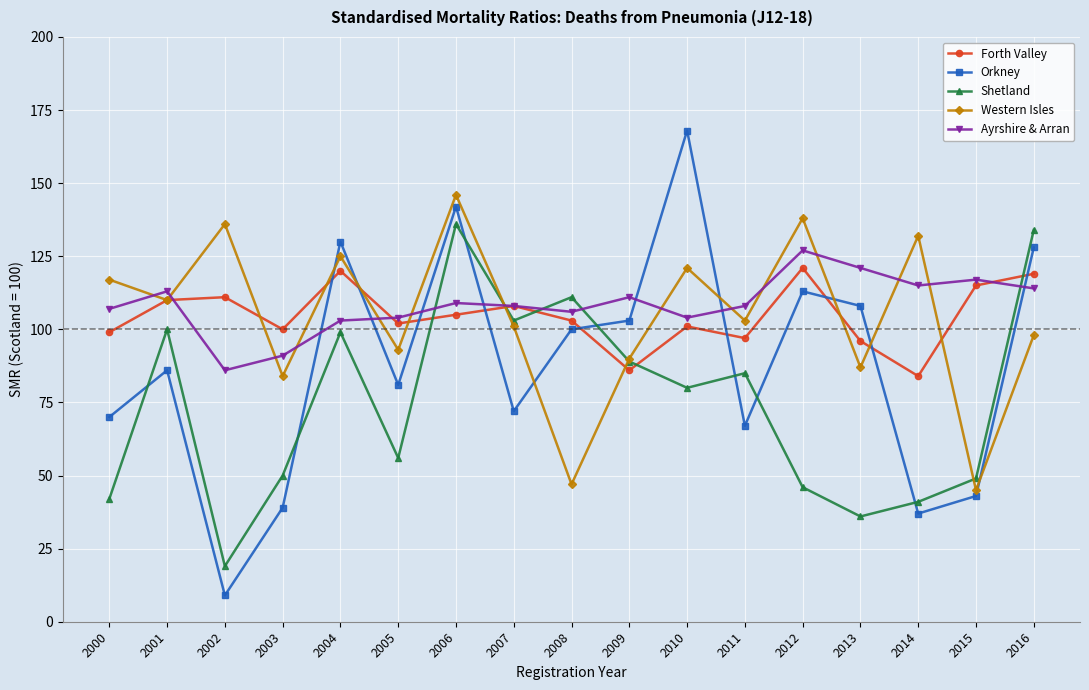

What is the difference between the highest and lowest values at 2002?

127